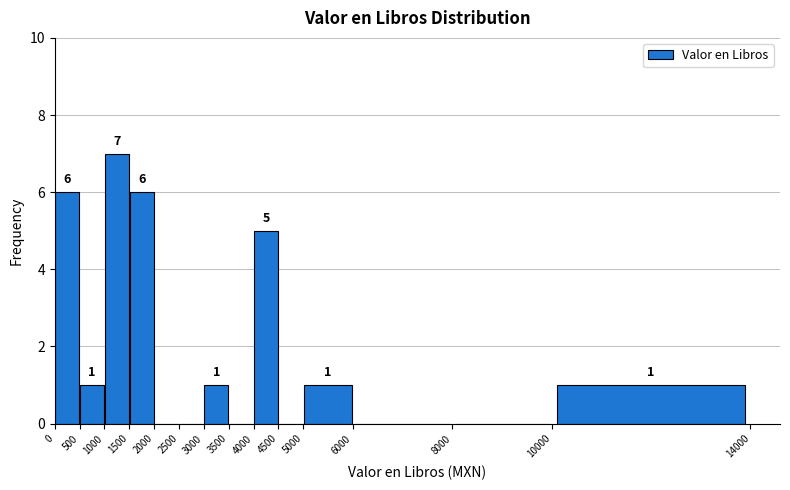

Over which range of the x-axis is the bar tallest?

1000 to 1500